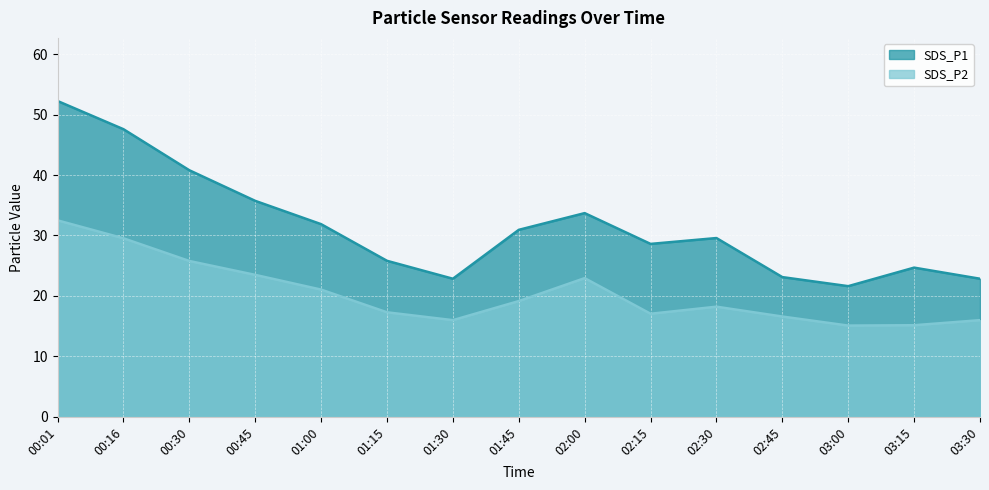

The value of SDS_P2 at 02:15 is 11.2. True or false?

False